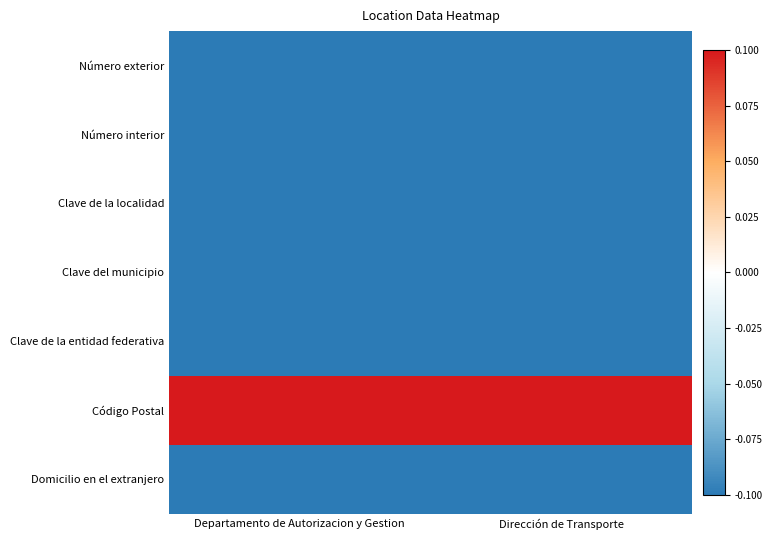

List the series in order of their peak value, highest first.

Código Postal, Clave del municipio, Número exterior, Clave de la entidad federativa, Clave de la localidad, Número interior, Domicilio en el extranjero